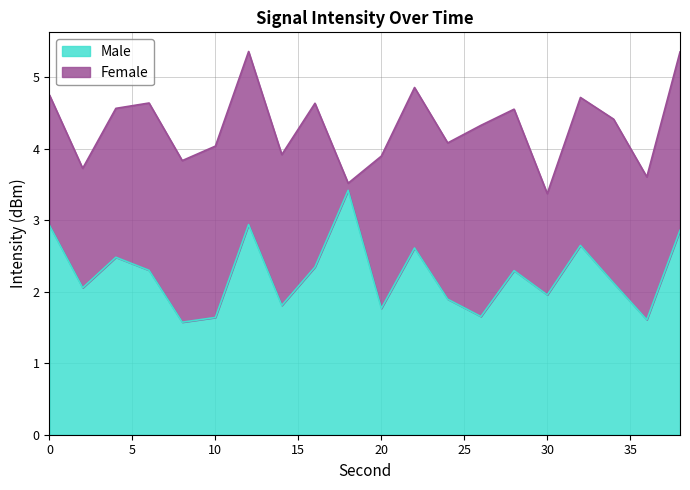

True or false: there are more than 2 points higher than both neighbors.

True